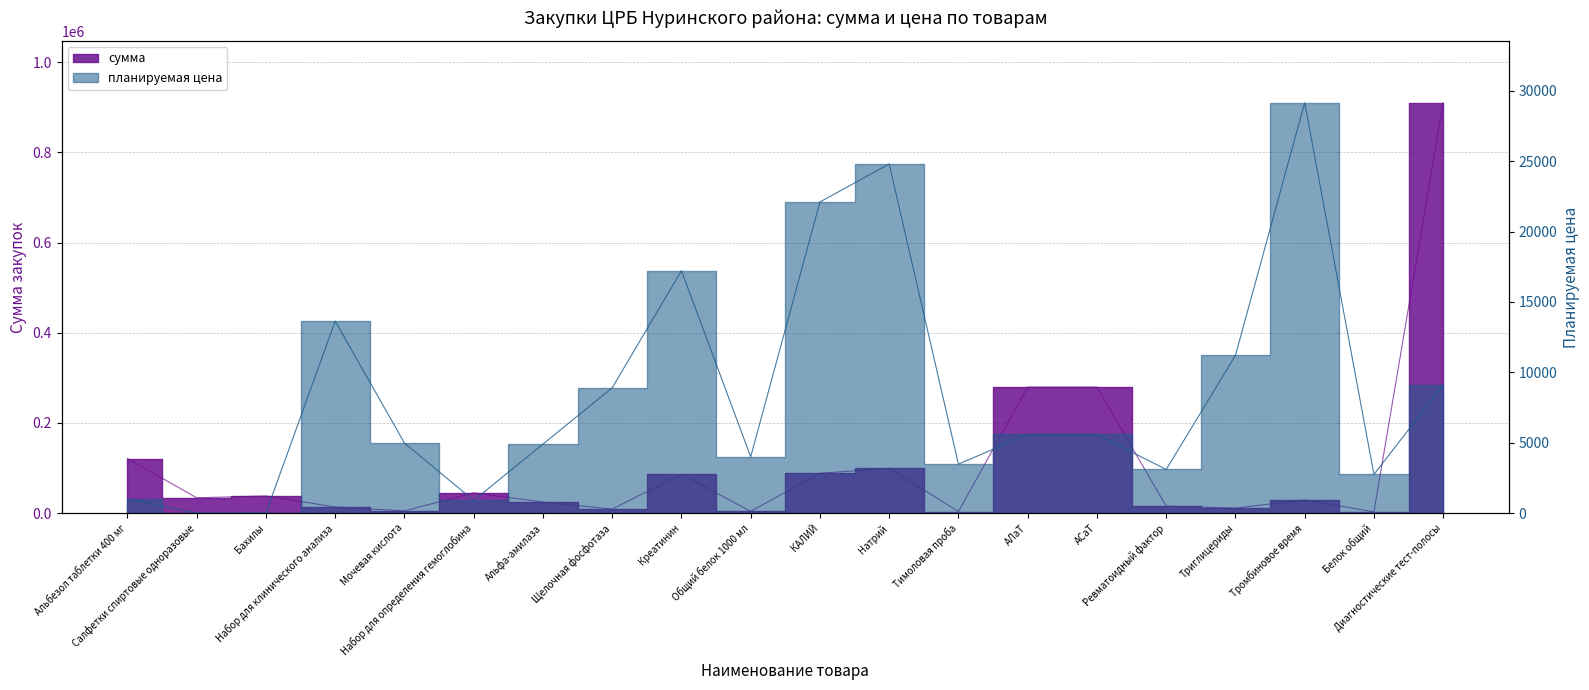

What is the sum of the сумма values at Щелочная фосфотаза and Мочевая кислота?

13880.0